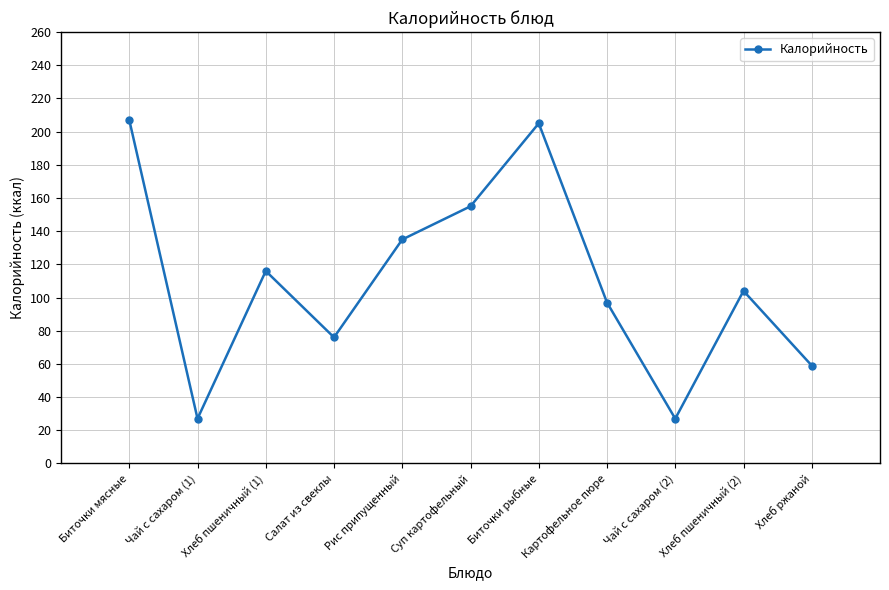

What is the label of the 8th point from the right?

Салат из свеклы